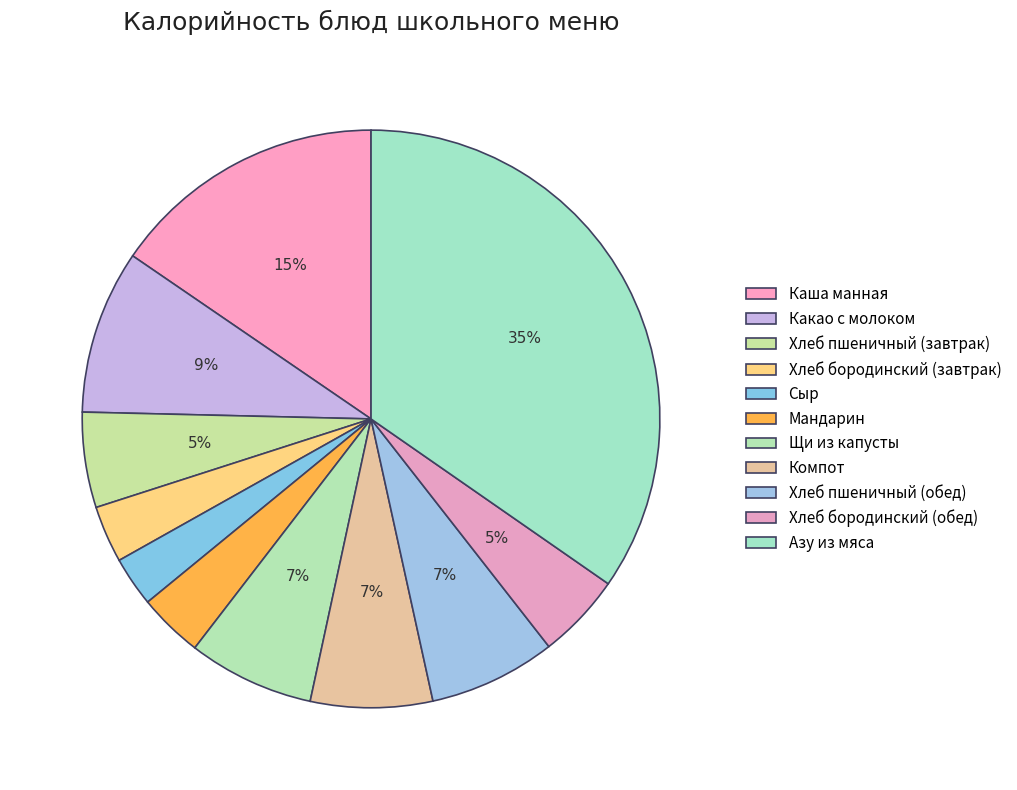

Rank the categories by value from highest to lowest.

Азу из мяса, Каша манная, Какао с молоком, Хлеб пшеничный (обед), Щи из капусты, Компот, Хлеб пшеничный (завтрак), Хлеб бородинский (обед), Мандарин, Хлеб бородинский (завтрак), Сыр